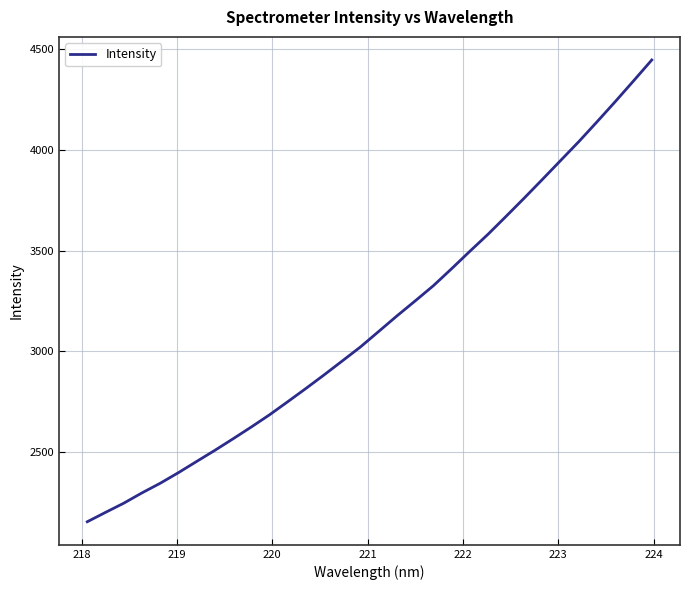

What is the smallest value displayed?

2154.5